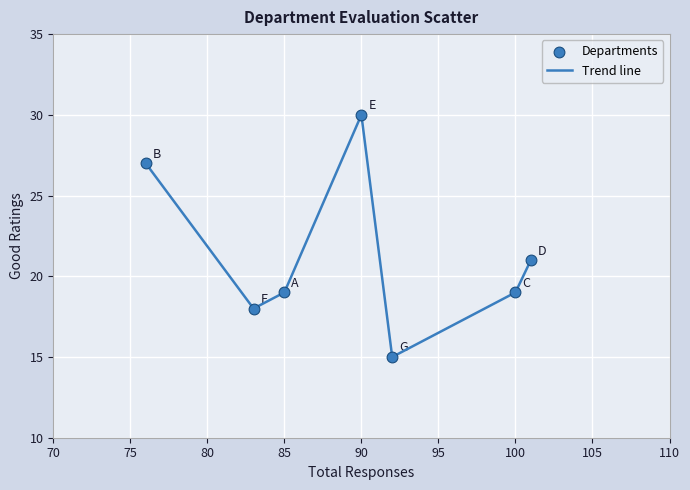

True or false: the data has more than 0 interior local peaks.

True